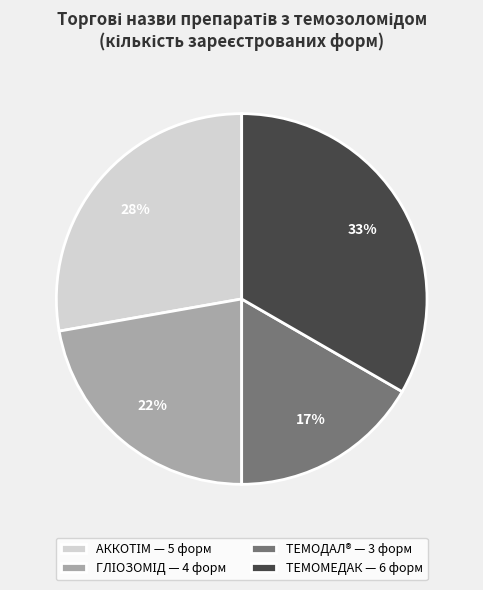

Between ТЕМОДАЛ® — 3 форм and ТЕМОМЕДАК — 6 форм, which is larger?

ТЕМОМЕДАК — 6 форм